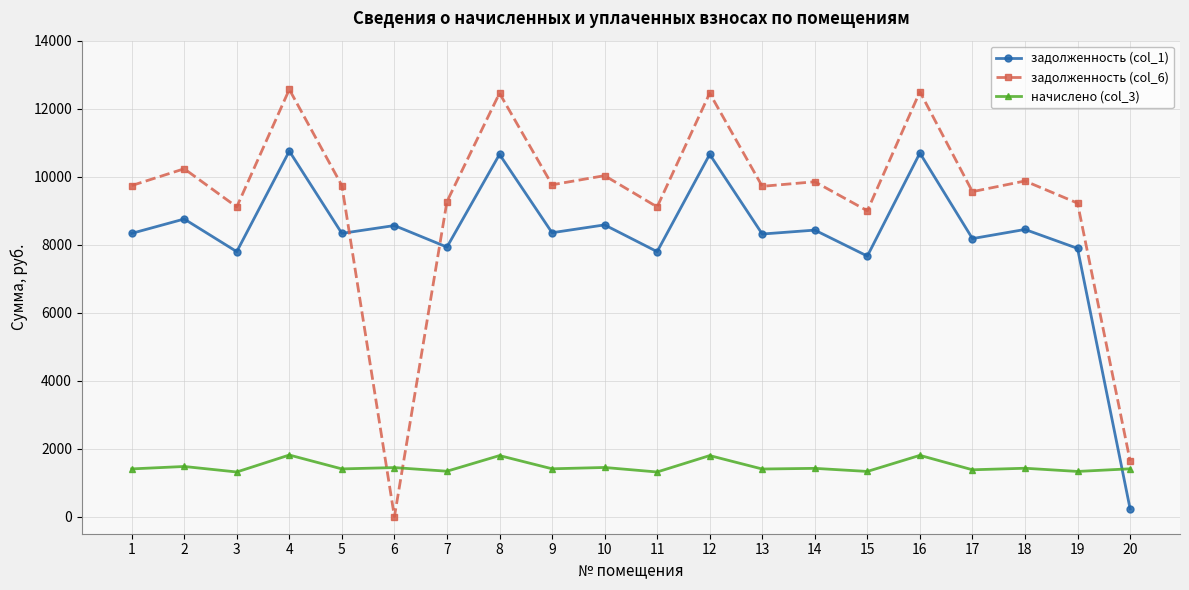

What is the value of the начислено (col_3) point at the 7th from the left?

1338.1